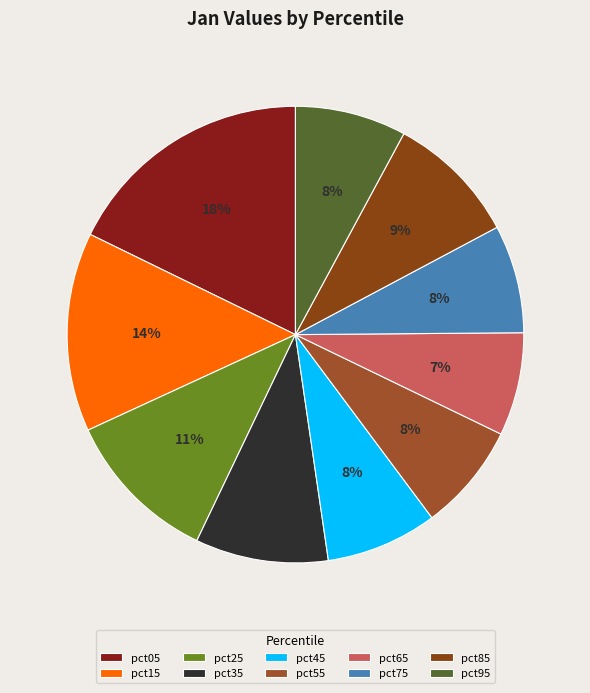

The pct85 slice represents 1% of the pie. True or false?

False